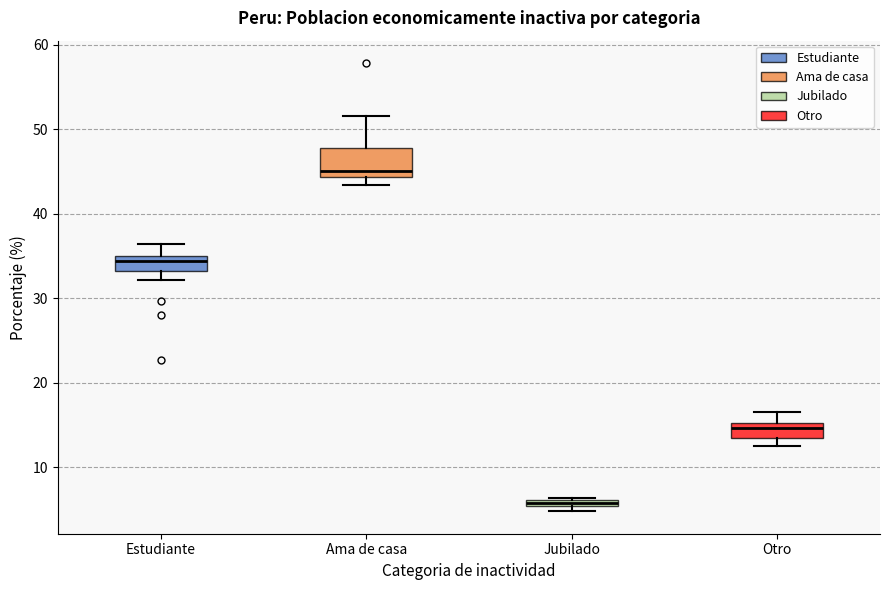

Which box has the lowest median line?

Jubilado